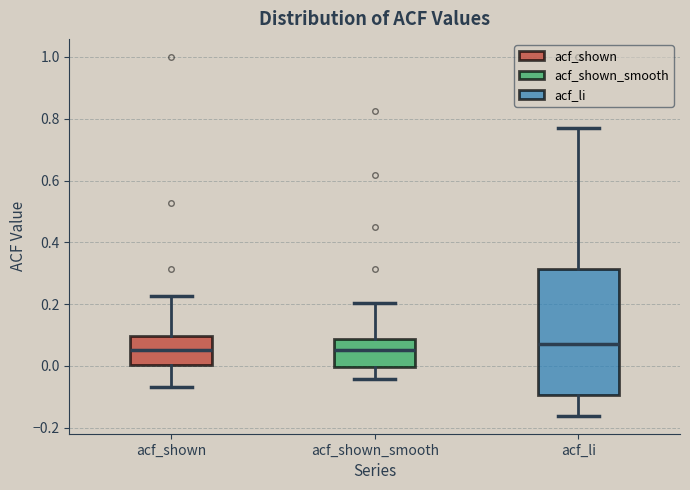

Reading left to right, read every box against the y-axis: the position of its median line, the range the box covers, and the ends of its whiskers. The values are not printed on the chart, so give them approximately, as read against the axis.

acf_shown: median 0.06, box 0.00 to 0.10, whiskers -0.06 to 0.22
acf_shown_smooth: median 0.06, box 0.00 to 0.08, whiskers -0.04 to 0.20
acf_li: median 0.08, box -0.10 to 0.32, whiskers -0.16 to 0.76